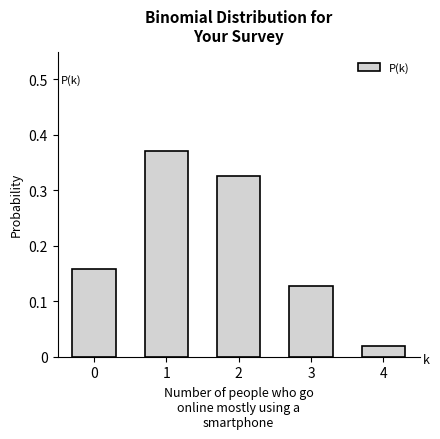

At which label is the value closest to 0?

4